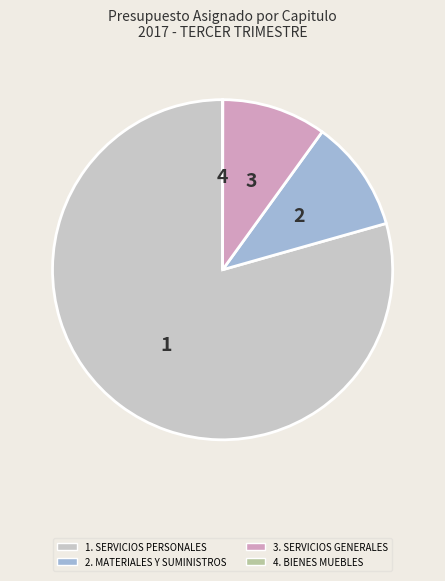

Does any single category account for the majority?

Yes